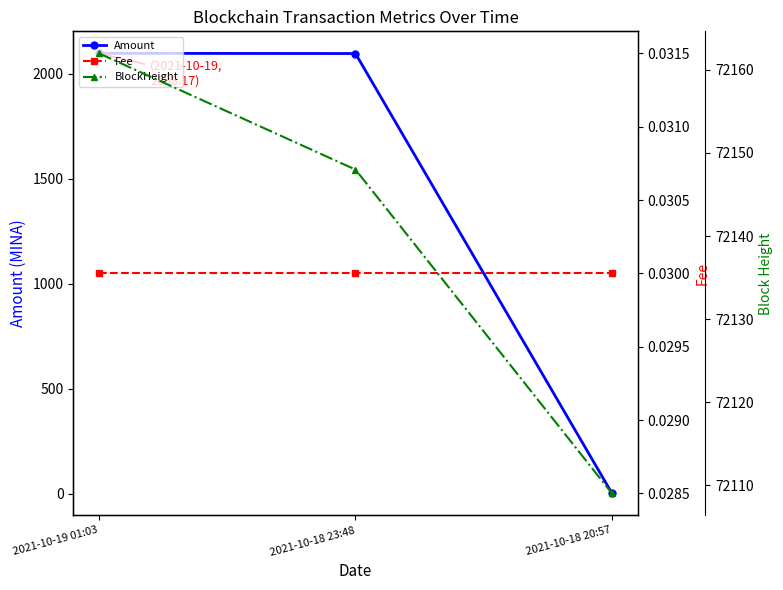

Reading right to left, what are all the values shown in this chart?

Amount: 2021-10-18 20:57=2.0	2021-10-18 23:48=2097.2	2021-10-19 01:03=2098.2
Fee: 2021-10-18 20:57=0.0	2021-10-18 23:48=0.0	2021-10-19 01:03=0.0
BlockHeight: 2021-10-18 20:57=72109.0	2021-10-18 23:48=72148.0	2021-10-19 01:03=72162.0